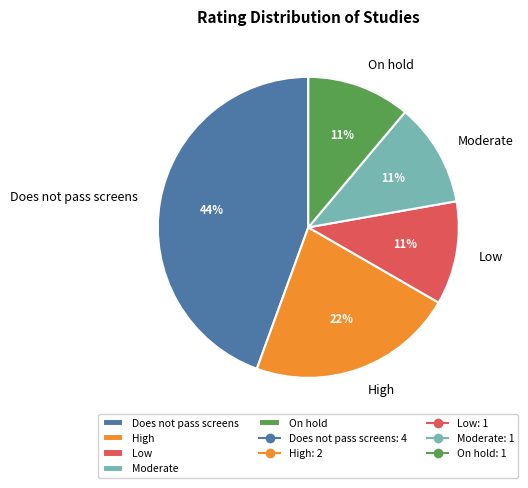

To the nearest percent, what portion does Low represent?

11%